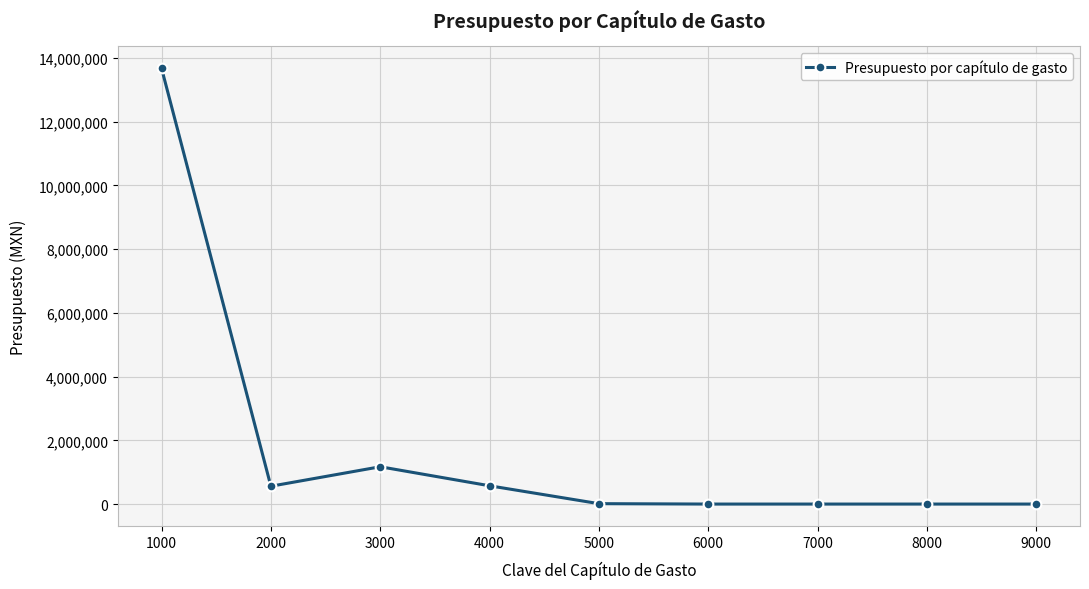

What is the sum of all values?

15995490